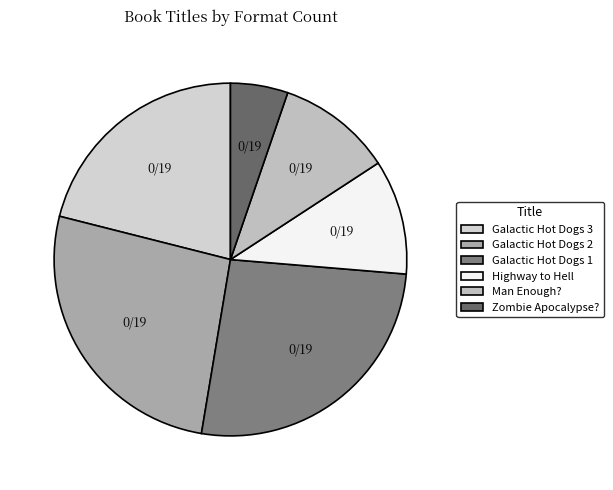

Which slice is the smallest?

Zombie Apocalypse?